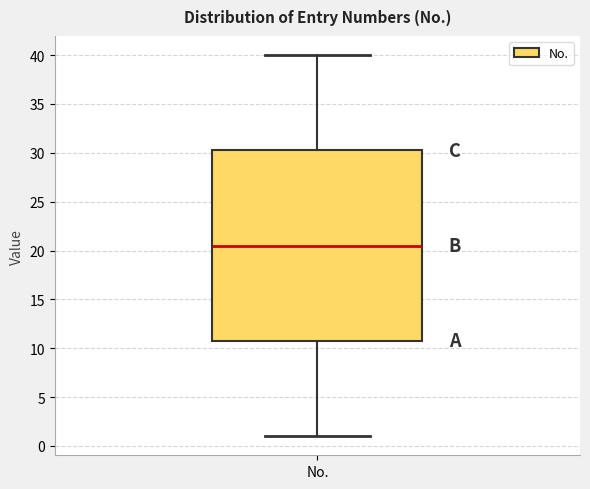

Transcribe this box plot: give where the median line is, the range the box spans, and where the two whiskers end, as read against the y-axis. The values are not printed on the chart, so give them approximately, as read against the axis.

median 20.5, box 11.0 to 30.5, whiskers 1.0 to 40.0